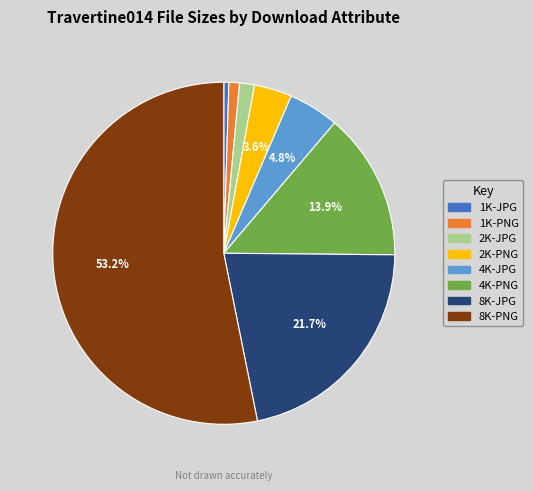

To the nearest percent, what is the difference between the largest and smallest slice percentages?

53%